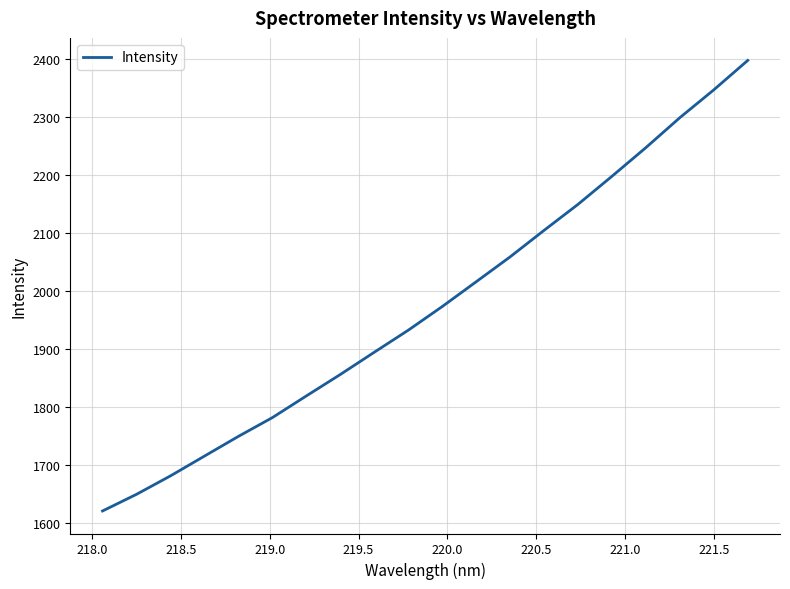

True or false: there are more than 1 points higher than both neighbors.

False